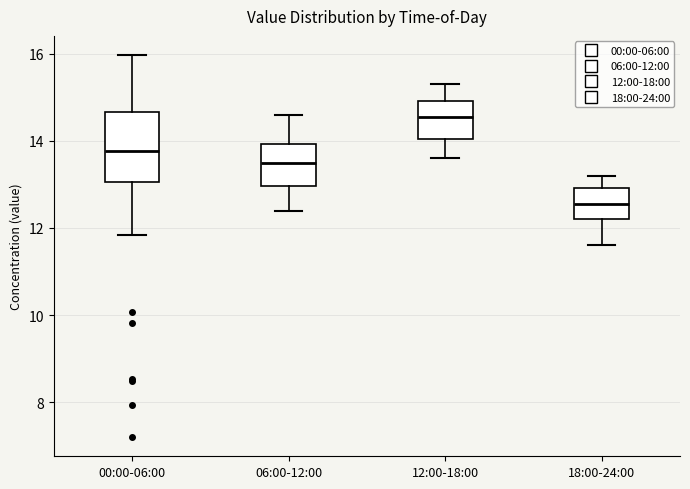

Which box is the tallest, from its lower edge to its upper edge?

00:00-06:00